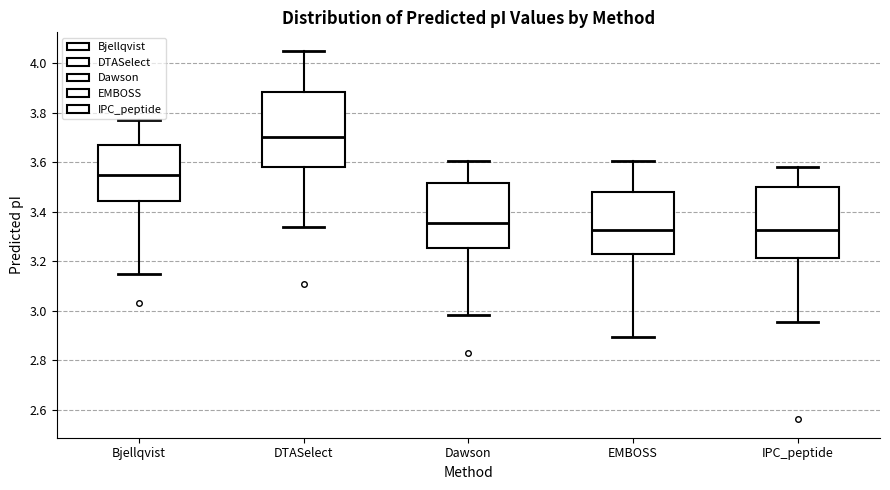

Which box's median line is the highest?

DTASelect